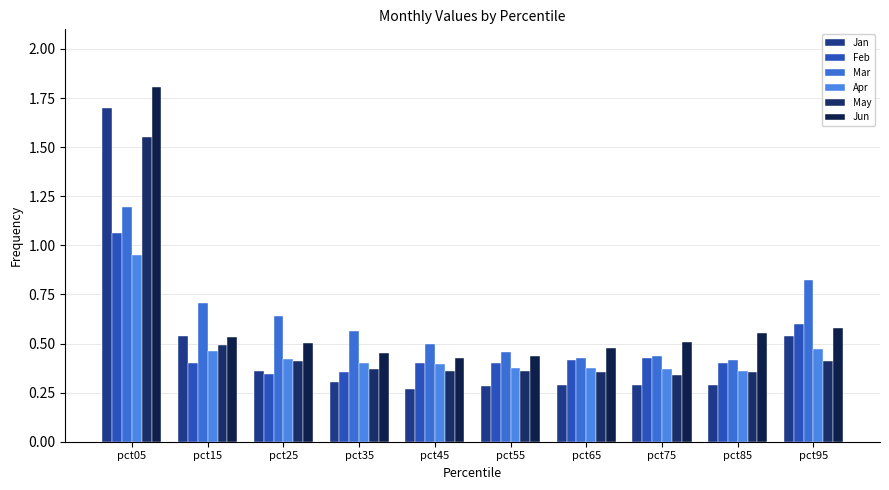

What is the value of the Jan bar at the 9th from the left?

0.3